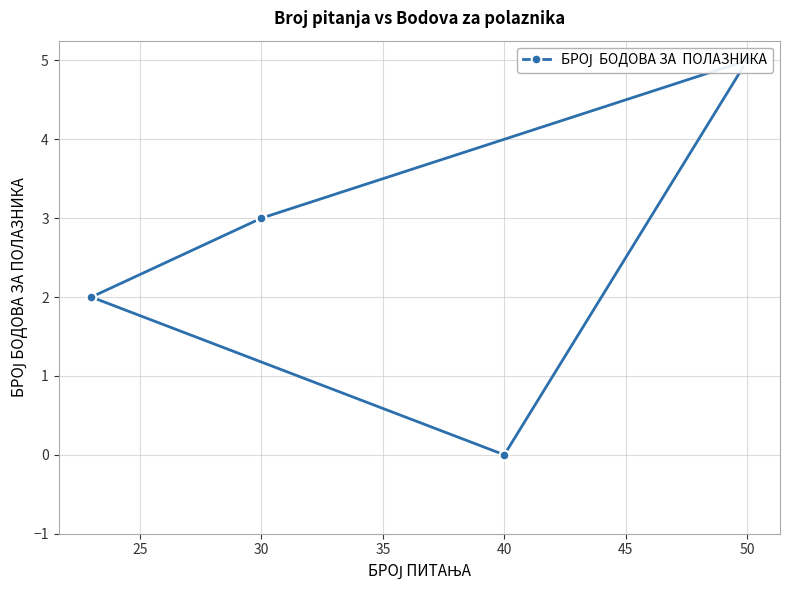

What is the maximum value shown in the chart?

5